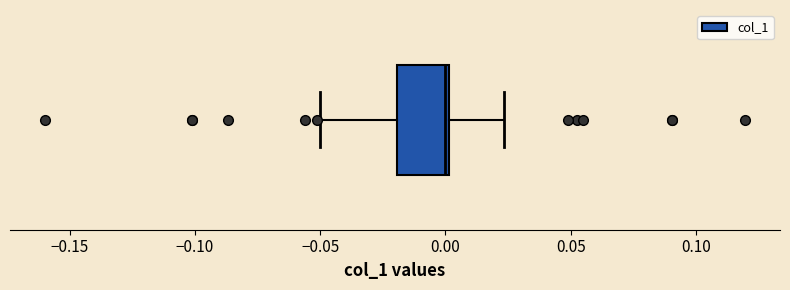

Read this box plot against the x-axis: the position of the median line, the range covered by the box, and the ends of both whiskers. The values are not printed on the chart, so give them approximately, as read against the axis.

median 0.000 (just left of the box's right edge), box -0.020 to 0.000, whiskers -0.050 to 0.025